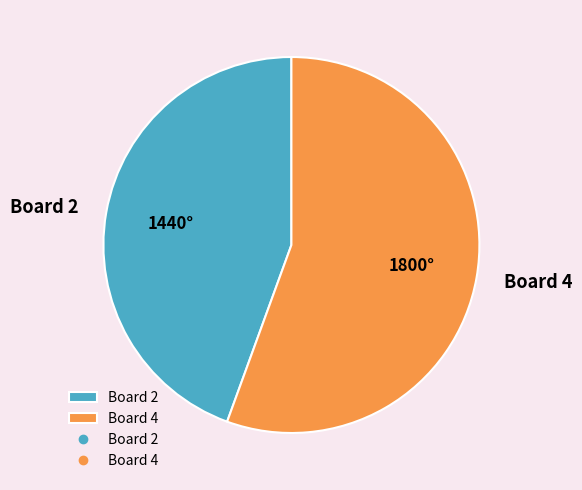

Rank the categories by value from highest to lowest.

Board 4, Board 2